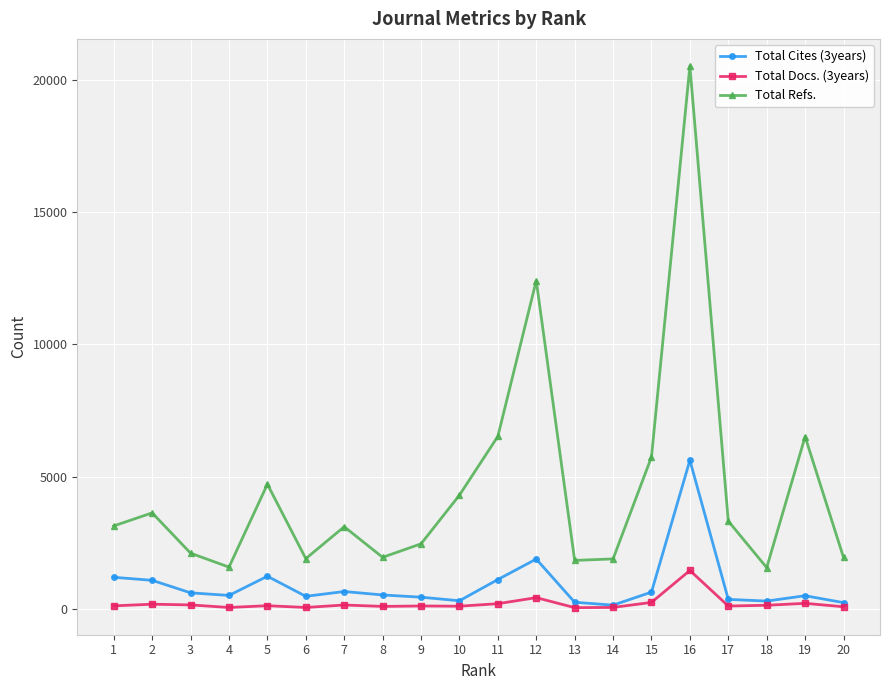

Is the value of Total Cites (3years) at 13 greater than the value of Total Refs. at 16?

No